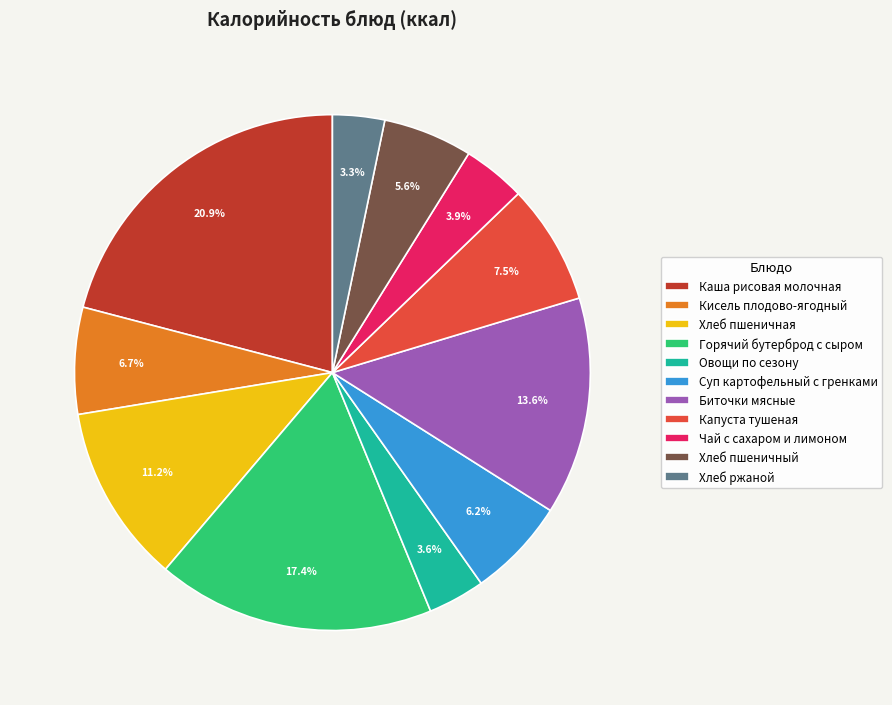

To the nearest percent, what portion does Хлеб пшеничный represent?

6%